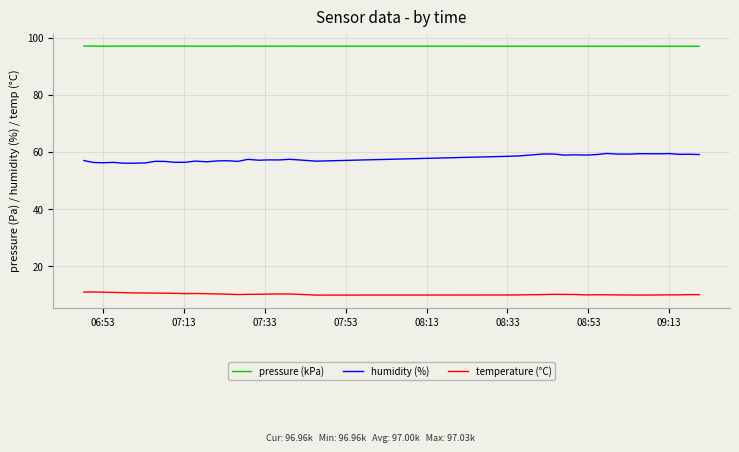

What is the maximum value shown in the chart?

97.0